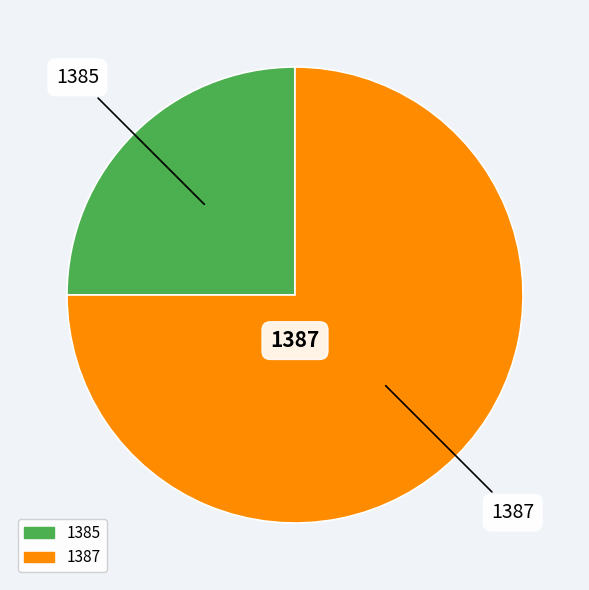

Approximately how many times larger is the value at 1385 compared to 1387?

0.3